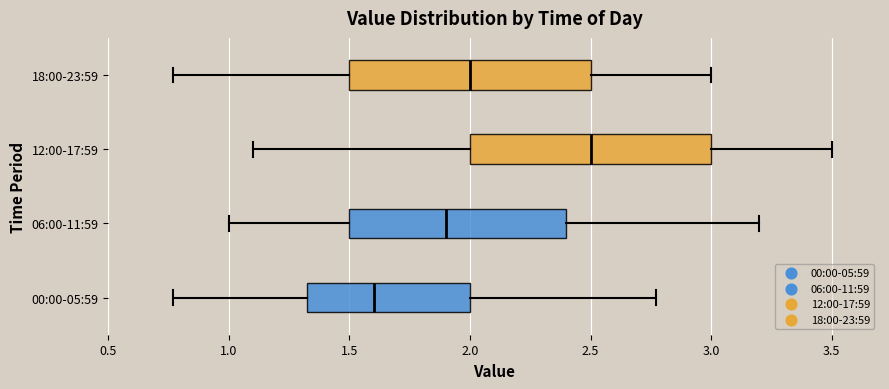

Which box has the furthest to the right median line?

12:00-17:59